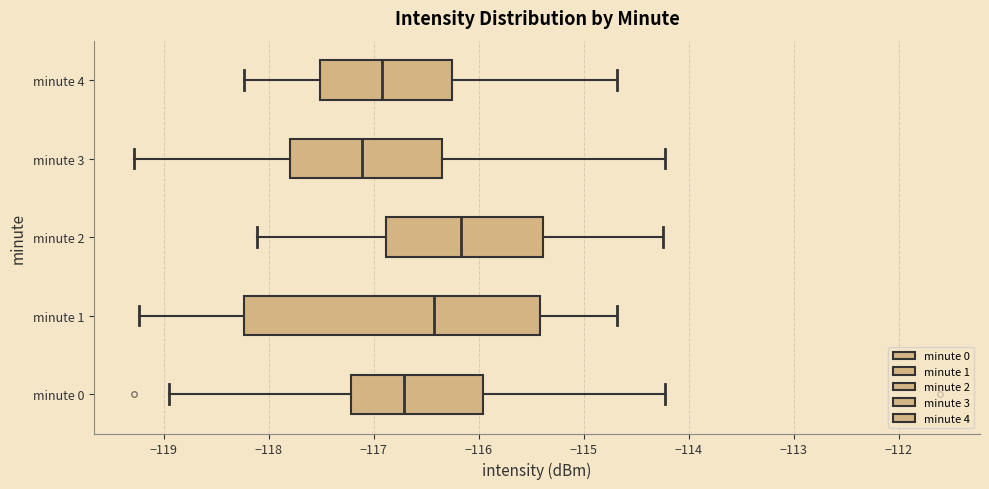

Which box is the widest, from its left edge to its right edge?

minute 1